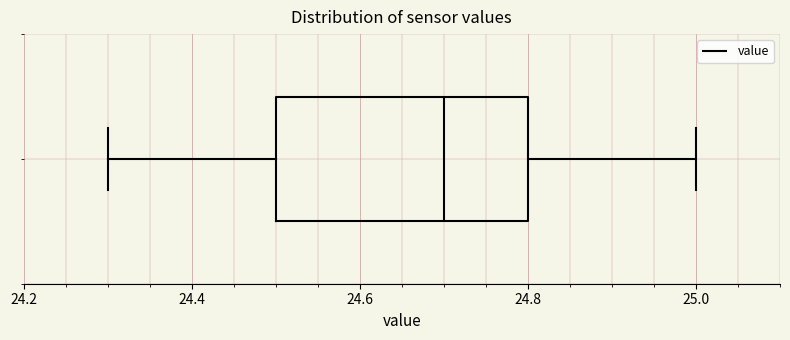

Transcribe this box plot: give where the median line is, the range the box spans, and where the two whiskers end, as read against the x-axis. The values are not printed on the chart, so give them approximately, as read against the axis.

median 24.7, box 24.5 to 24.8, whiskers 24.3 to 25.0